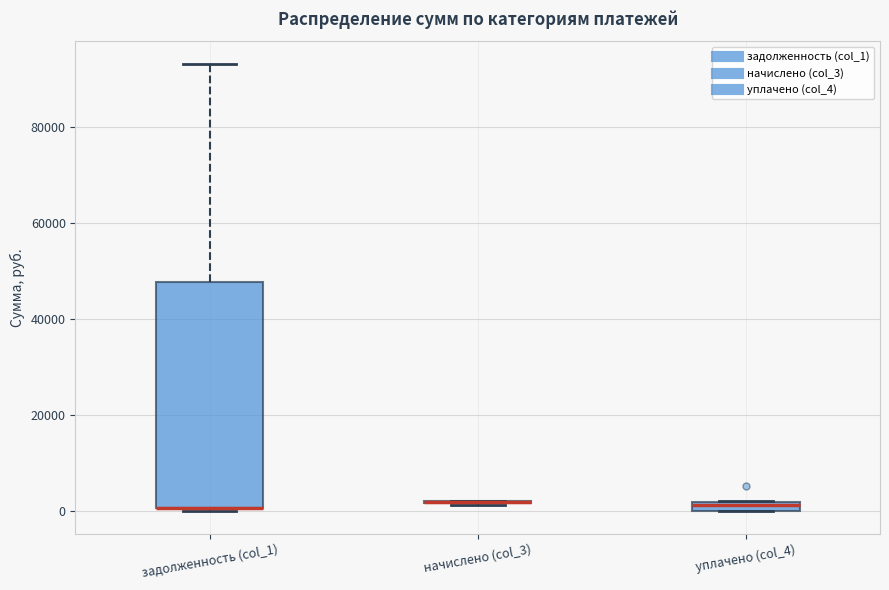

Which box is the tallest, from its lower edge to its upper edge?

задолженность (col_1)